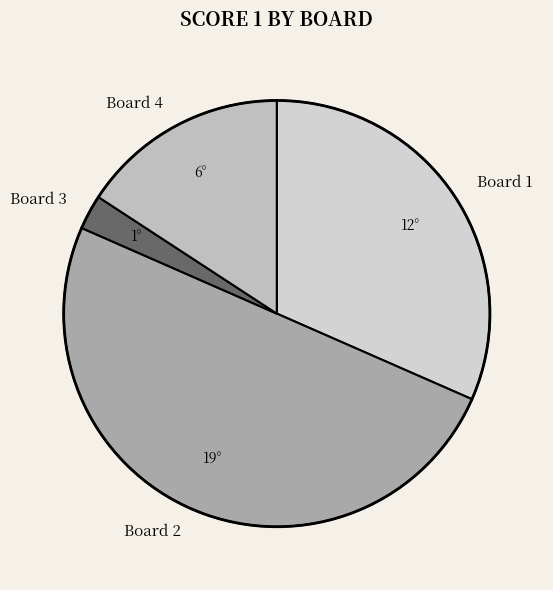

True or false: Board 2 accounts for 50% of the total.

True